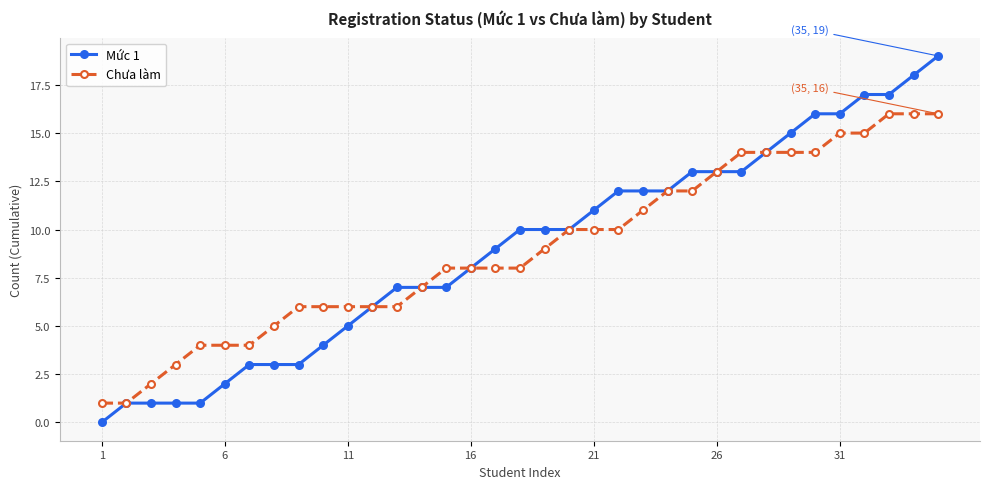

Which series has the widest spread of values?

Mức 1